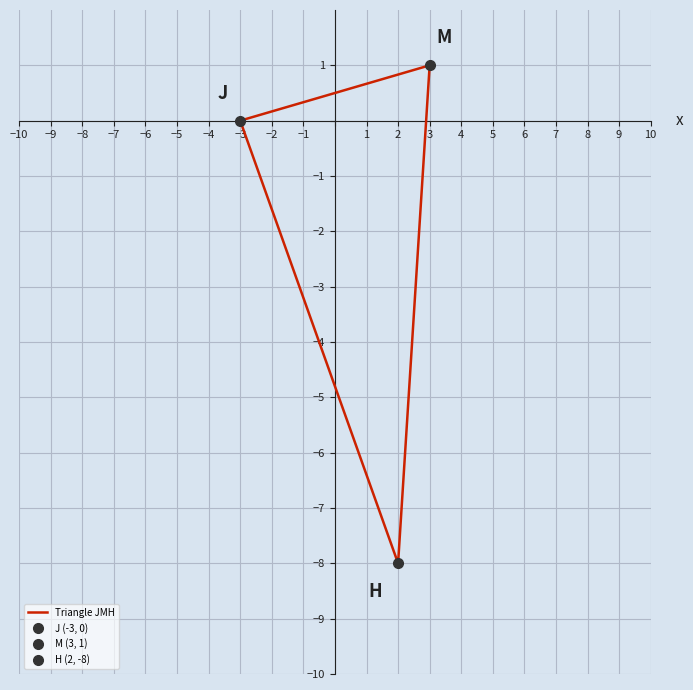

What is the difference between the maximum and minimum values?

9